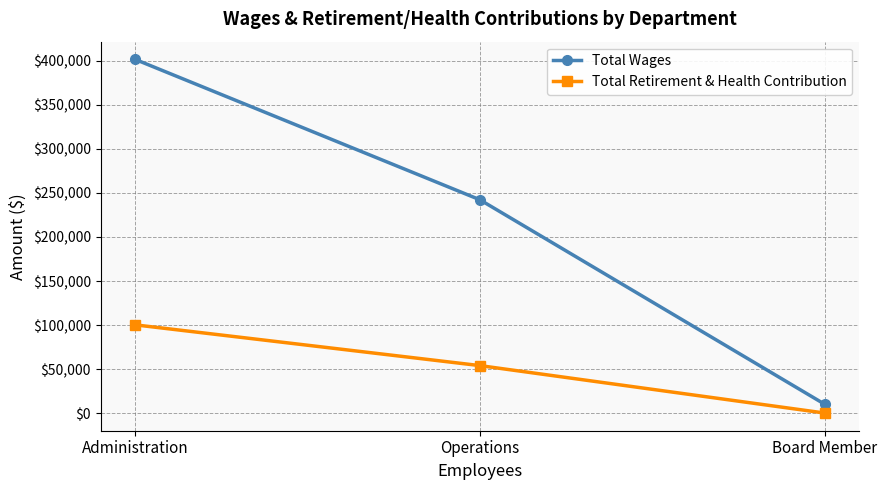

The value of Total Wages at Administration is 531366. True or false?

False